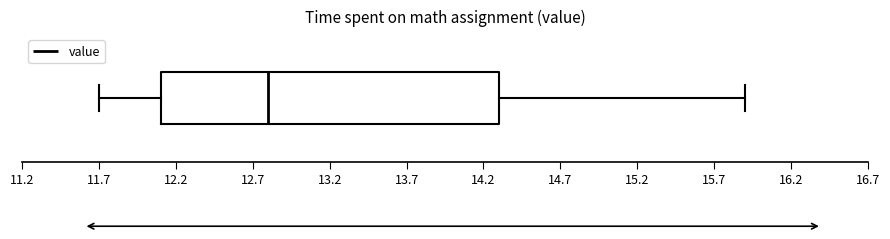

Where does the left whisker of the box end on the x-axis? The values are not printed on the chart, so give them approximately, as read against the axis.

11.7